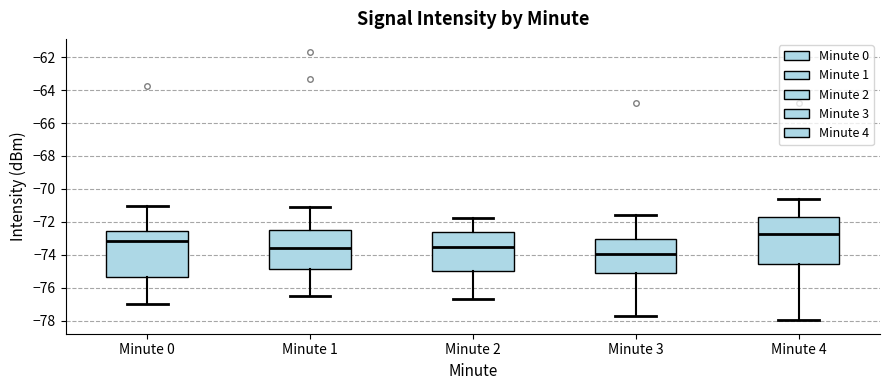

Reading left to right, read every box against the y-axis: the position of its median line, the range the box covers, and the ends of its whiskers. The values are not printed on the chart, so give them approximately, as read against the axis.

Minute 0: median -73.2, box -75.4 to -72.6, whiskers -77.0 to -71.0
Minute 1: median -73.6, box -74.8 to -72.6, whiskers -76.4 to -71.2
Minute 2: median -73.4, box -75.0 to -72.6, whiskers -76.6 to -71.8
Minute 3: median -74.0, box -75.0 to -73.0, whiskers -77.8 to -71.6
Minute 4: median -72.8, box -74.6 to -71.8, whiskers -78.0 to -70.6